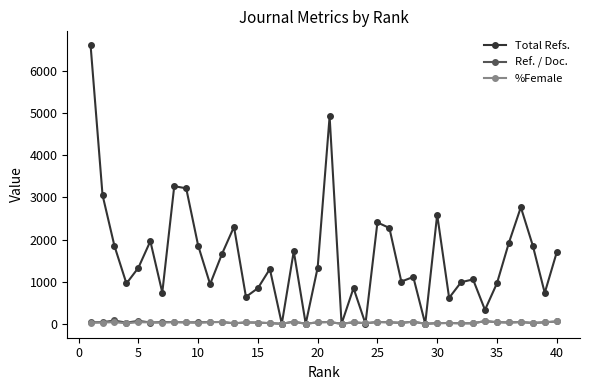

What is the greatest value displayed?

6613